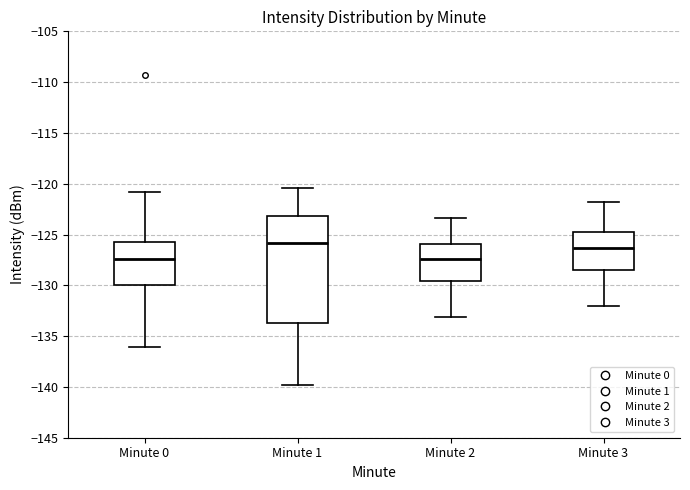

Where does the upper whisker of the box for Minute 3 end on the y-axis? The values are not printed on the chart, so give them approximately, as read against the axis.

-122.0